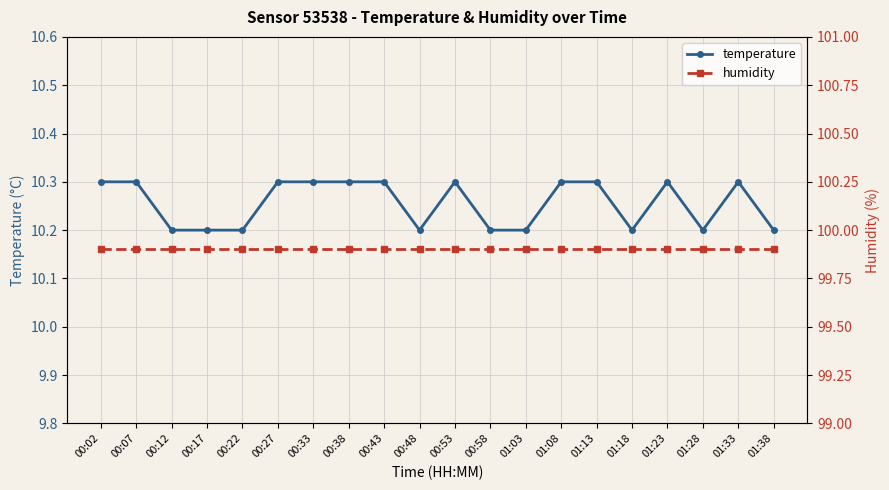

At which label is temperature closest to 10?

00:12